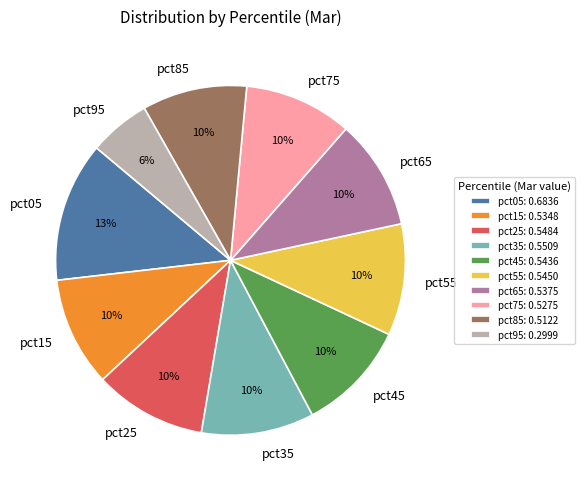

Which slice is the smallest?

pct95